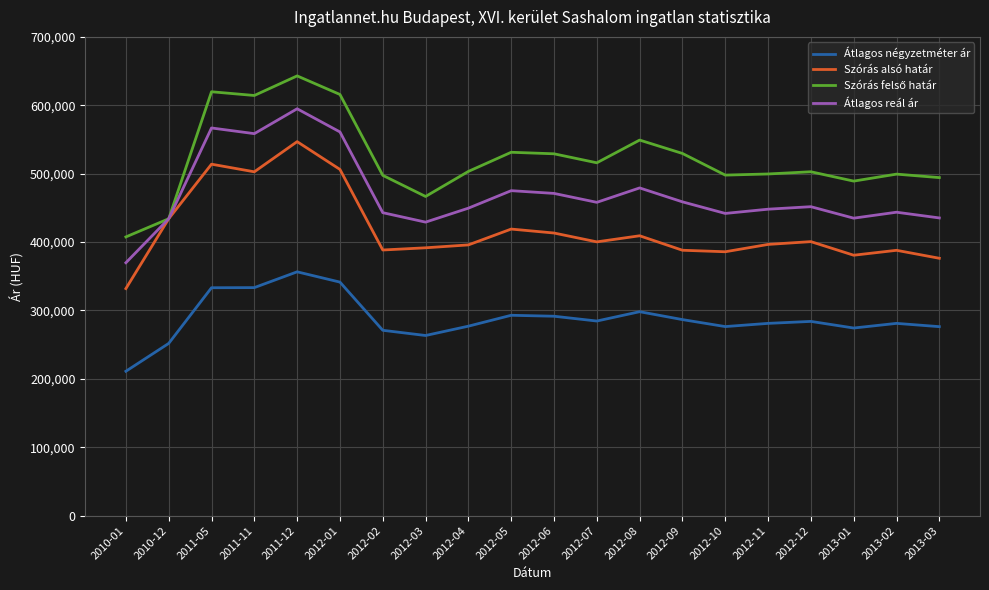

True or false: Átlagos reál ár has a value of 458106 at 2012-07.

True